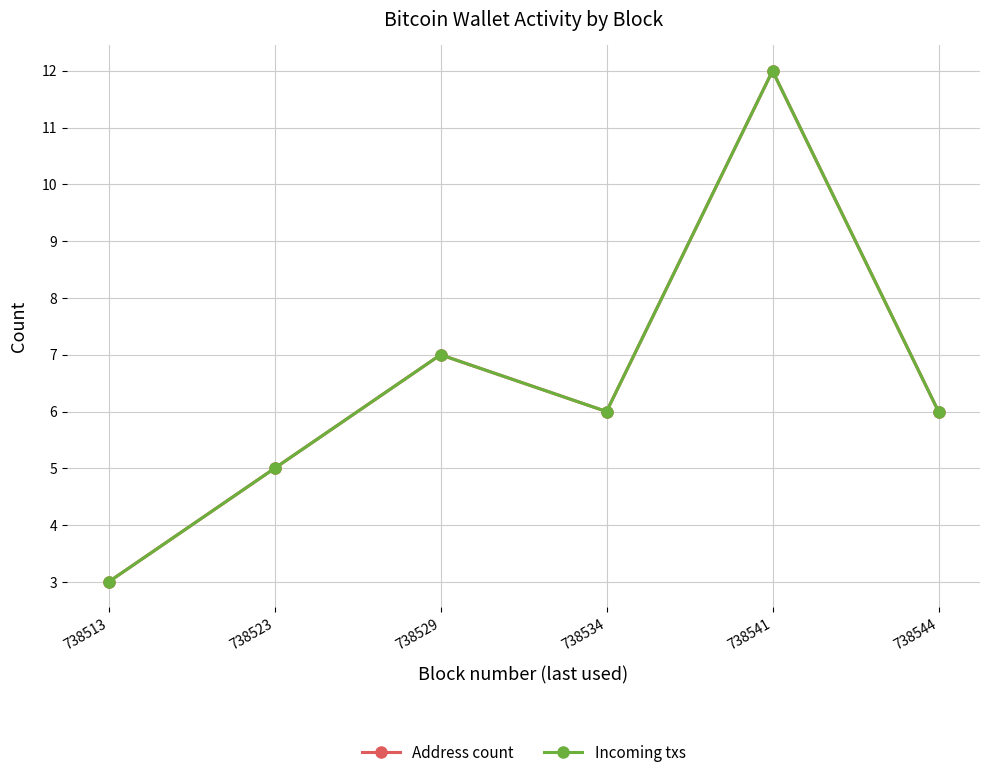

The Incoming txs series shows 5 at 738513. True or false?

False